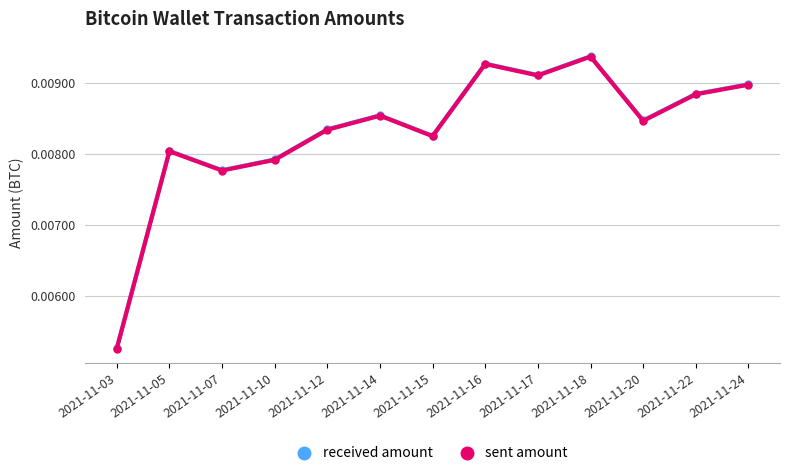

Does the chart have visible grid lines?

Yes